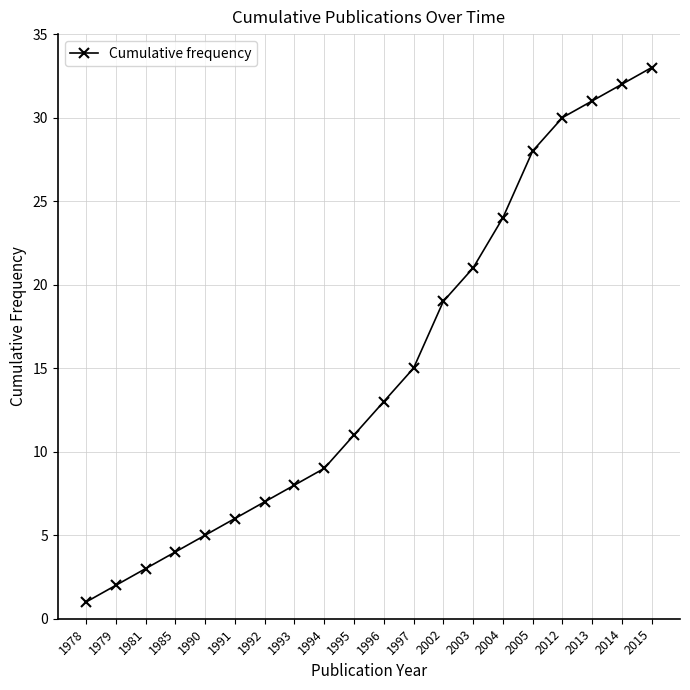

Is it true that the value at 1981 is 3?

True